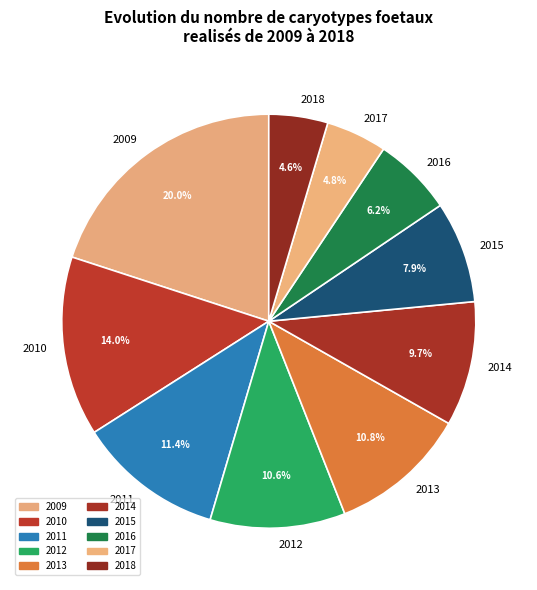

To the nearest percent, what is the average slice percentage?

10%